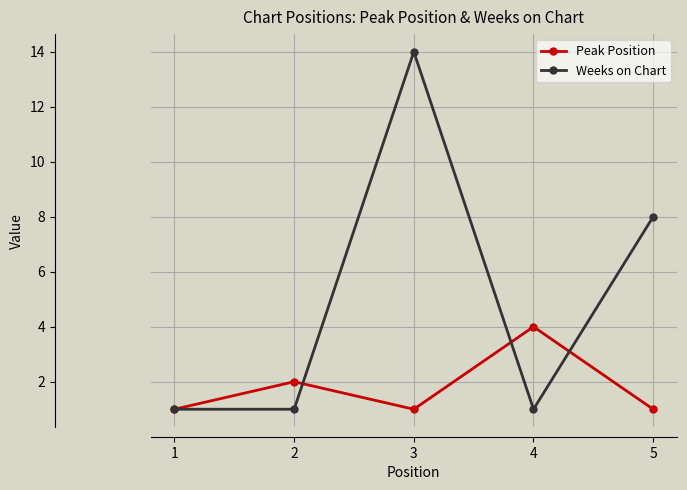

After their last crossing, which series has the higher values: Weeks on Chart or Peak Position?

Weeks on Chart